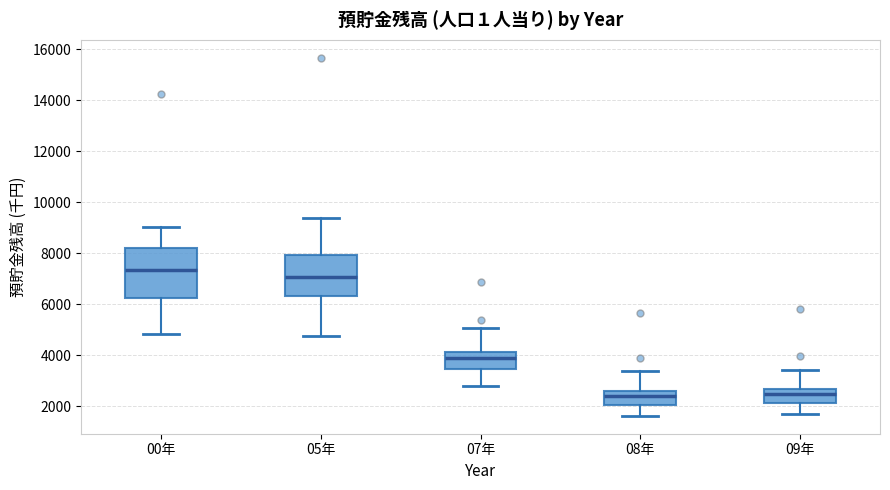

Reading left to right, transcribe this box plot: for each box, give where its median line is, the range the box spans, and where its two whiskers end, as read against the y-axis. The values are not printed on the chart, so give them approximately, as read against the axis.

00年: median 7400, box 6200 to 8200, whiskers 4800 to 9000
05年: median 7000, box 6400 to 8000, whiskers 4800 to 9400
07年: median 3800, box 3400 to 4200, whiskers 2800 to 5000
08年: median 2400, box 2000 to 2600, whiskers 1600 to 3400
09年: median 2400, box 2200 to 2600, whiskers 1600 to 3400